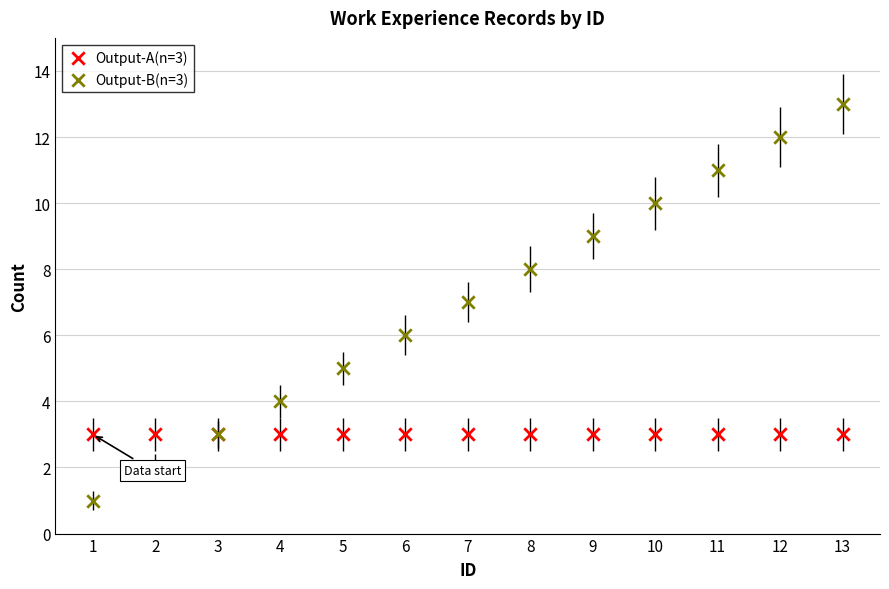

Which series contains the highest Y value?

Output-B(n=3)